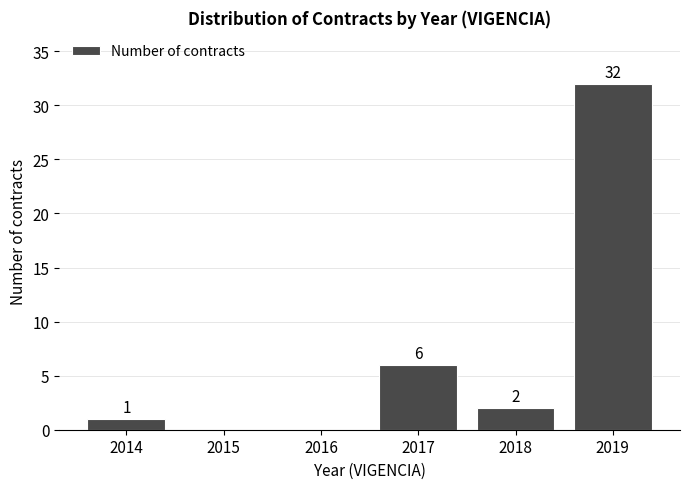

Reading left to right, what are all the values shown in this chart?

2014=1	2015=0	2016=0	2017=6	2018=2	2019=32